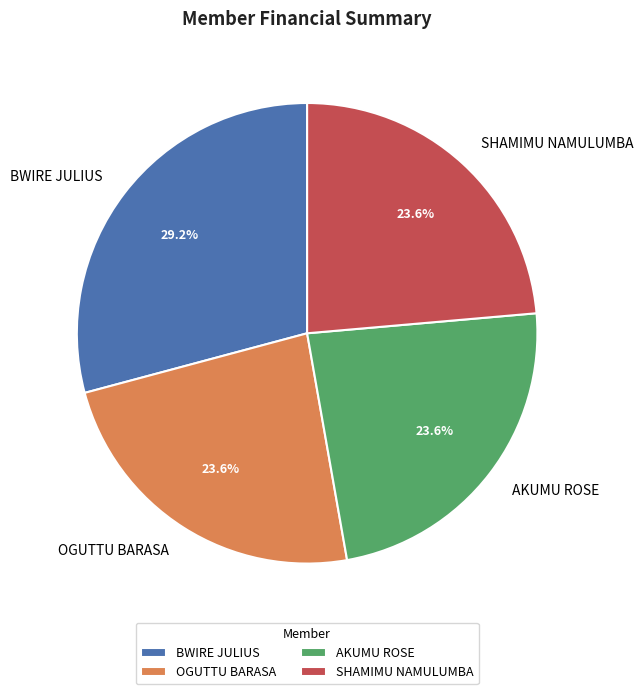

What is the ratio of the value at SHAMIMU NAMULUMBA to the value at AKUMU ROSE?

1.0